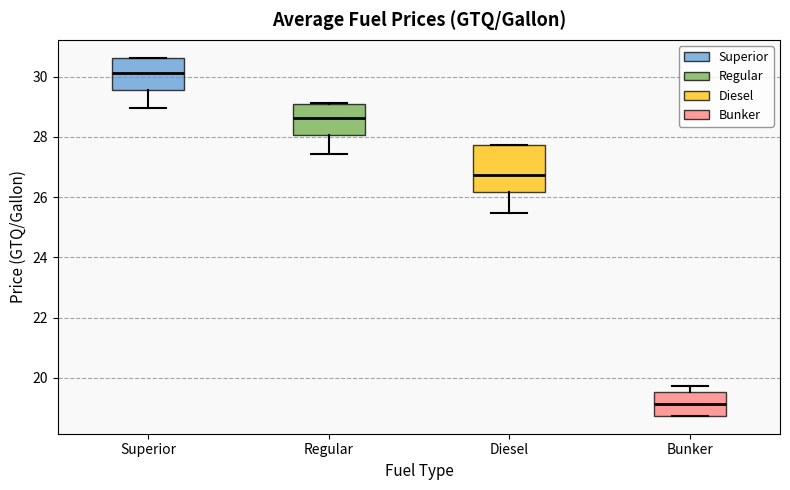

Comparing the boxes themselves (not the whiskers), which one is the tallest?

Diesel